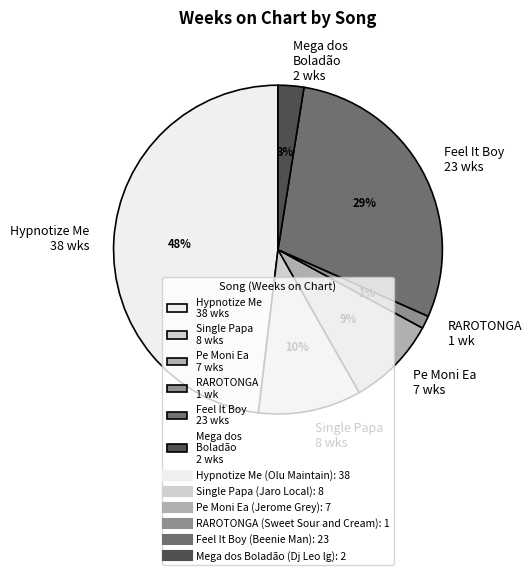

Is Single Papa 8 wks the majority of the pie?

No